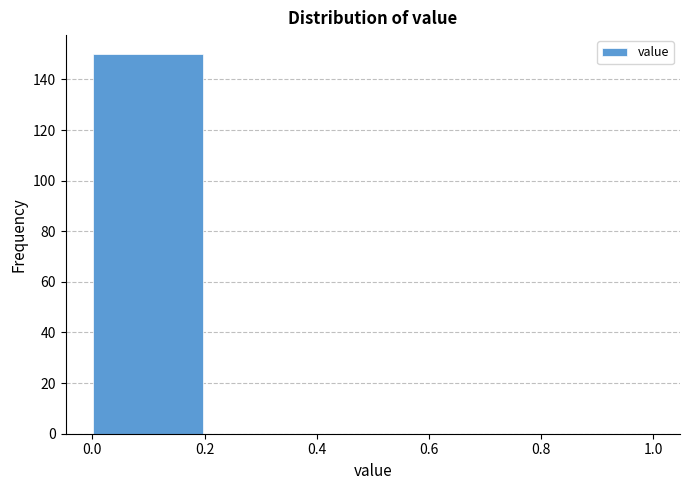

Which range on the x-axis has the tallest bar?

0.0 to 0.2